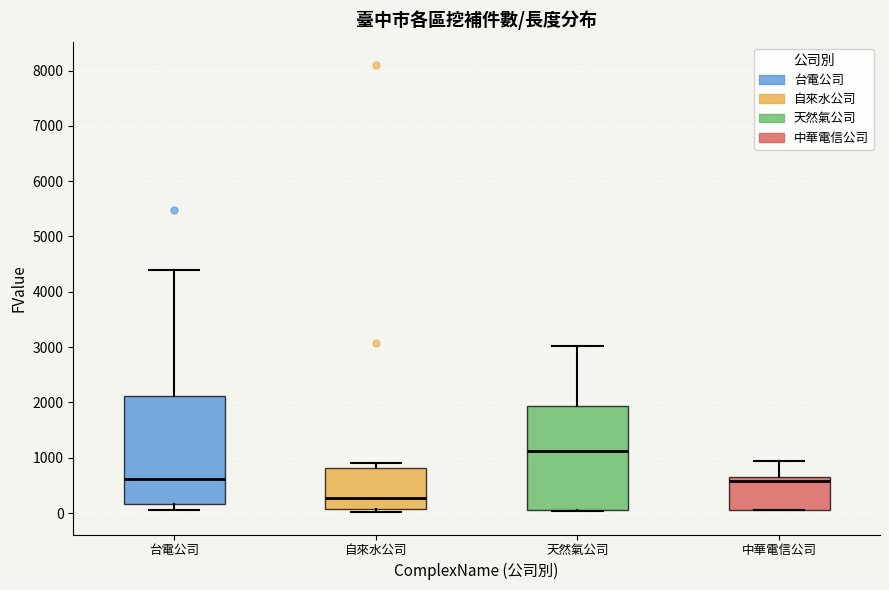

Which box's median line is the lowest?

自來水公司